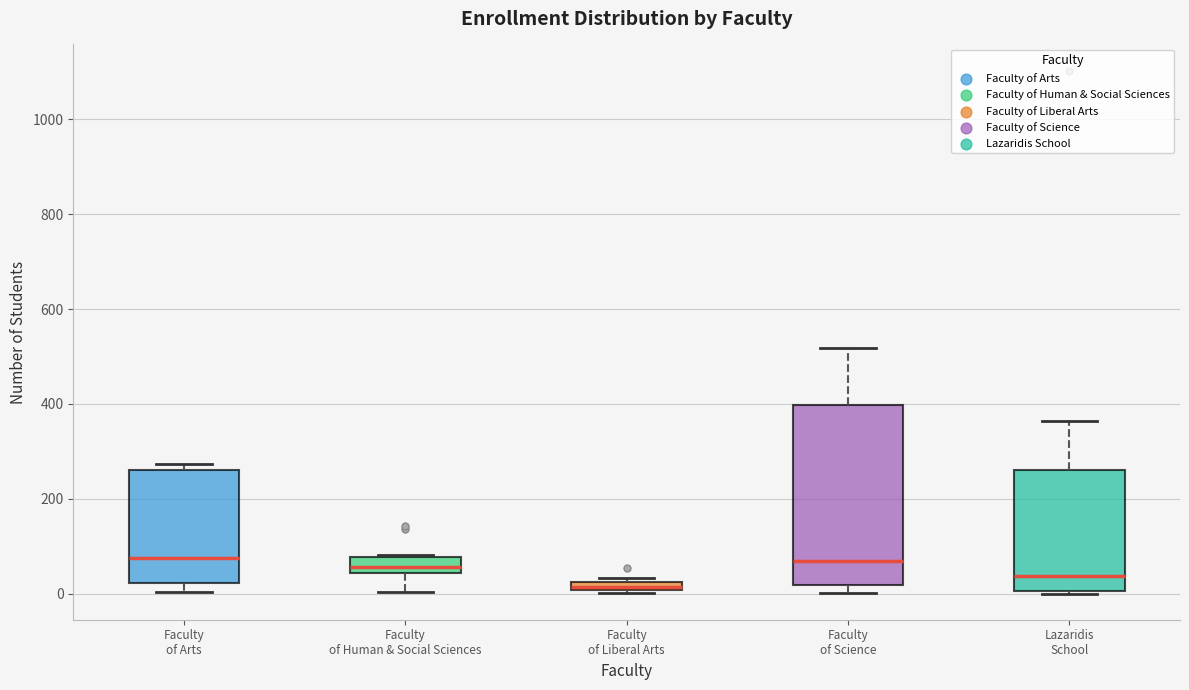

Where is the lower edge of the box for Lazaridis School on the y-axis? The values are not printed on the chart, so give them approximately, as read against the axis.

0